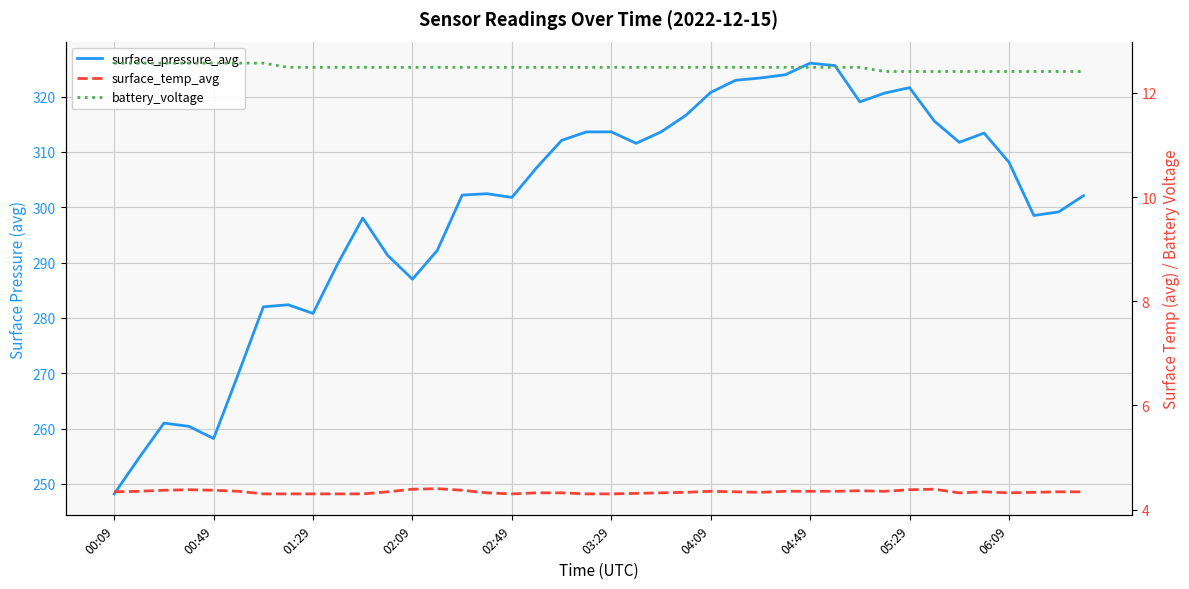

In surface_pressure_avg, how many points are higher than both neighbors (excluding endpoints)?

8